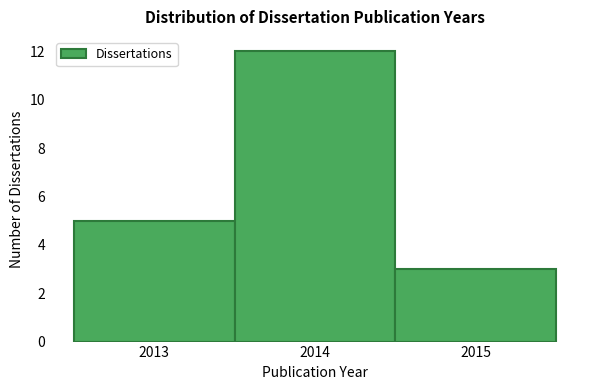

Over which range of the x-axis is the bar tallest?

2013.5 to 2014.5